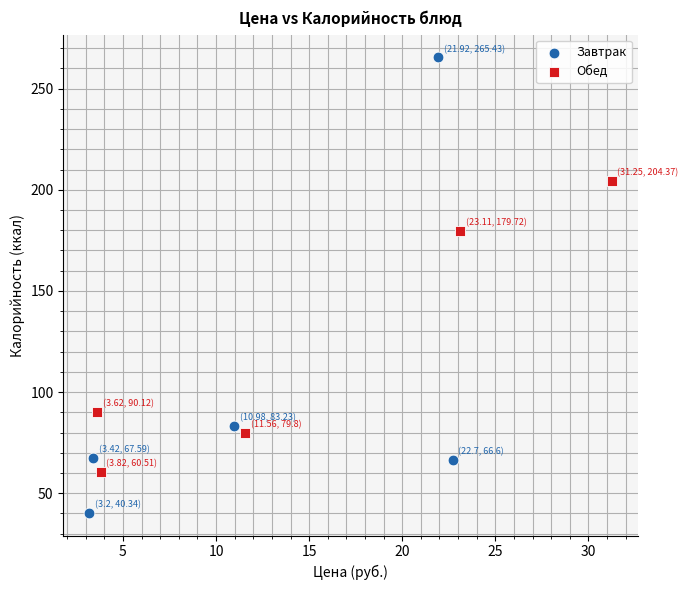

Which series has the widest spread of Y values?

Завтрак